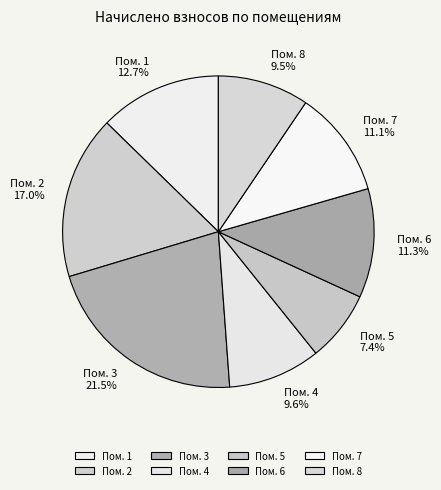

To the nearest percent, what is the difference between the largest and smallest slice percentages?

14%